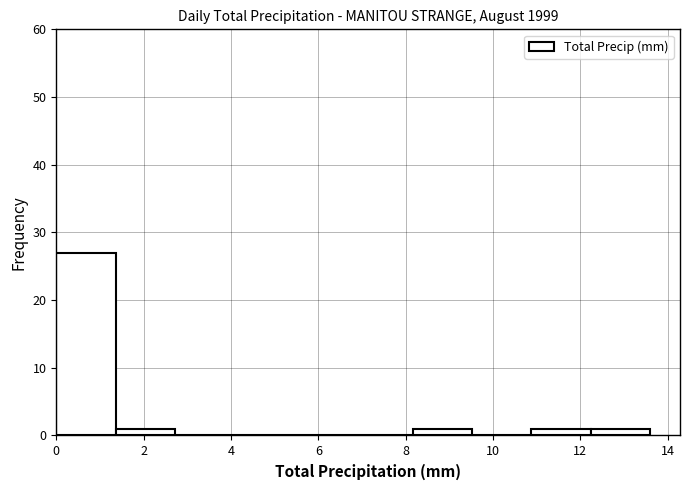

How tall is the bar that spans 10.88 to 12.24 on the x-axis? Neither the bar edges nor the heights are printed on the chart, so give them approximately, as read against the axes.

1